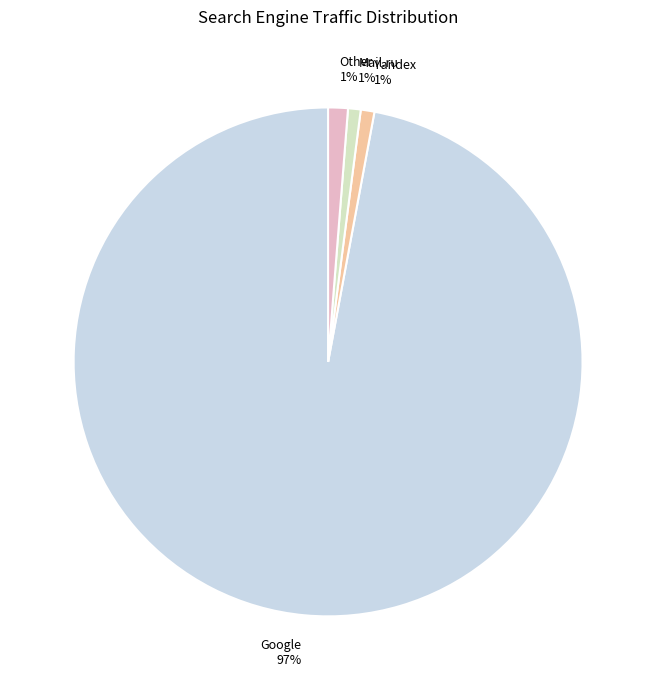

Which slice represents more than half of the pie?

Google 97%